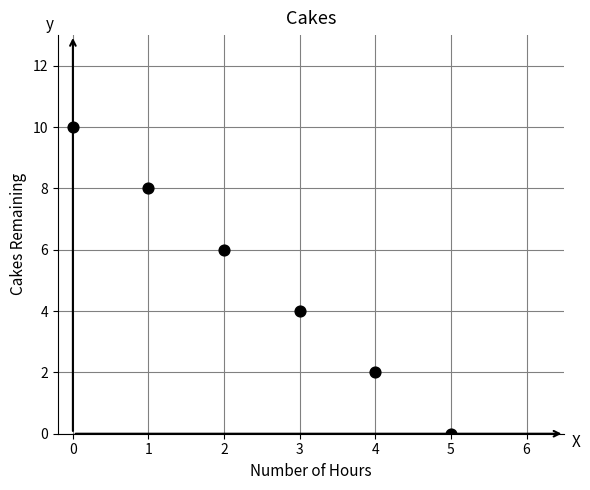

What is the range of Y values (max minus min)?

10